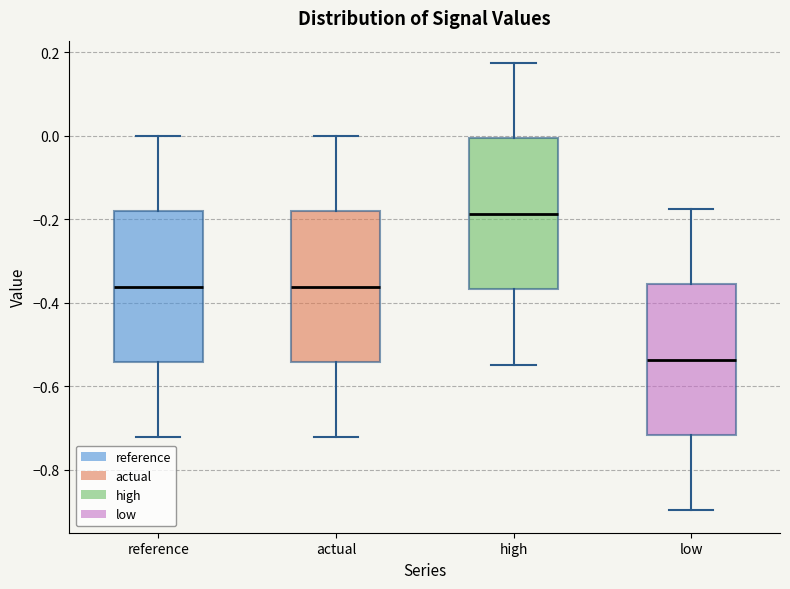

Reading left to right, transcribe this box plot: for each box, give where its median line is, the range the box spans, and where its two whiskers end, as read against the y-axis. The values are not printed on the chart, so give them approximately, as read against the axis.

reference: median -0.36, box -0.54 to -0.18, whiskers -0.72 to 0.00
actual: median -0.36, box -0.54 to -0.18, whiskers -0.72 to 0.00
high: median -0.18, box -0.36 to 0.00, whiskers -0.54 to 0.18
low: median -0.54, box -0.72 to -0.36, whiskers -0.90 to -0.18